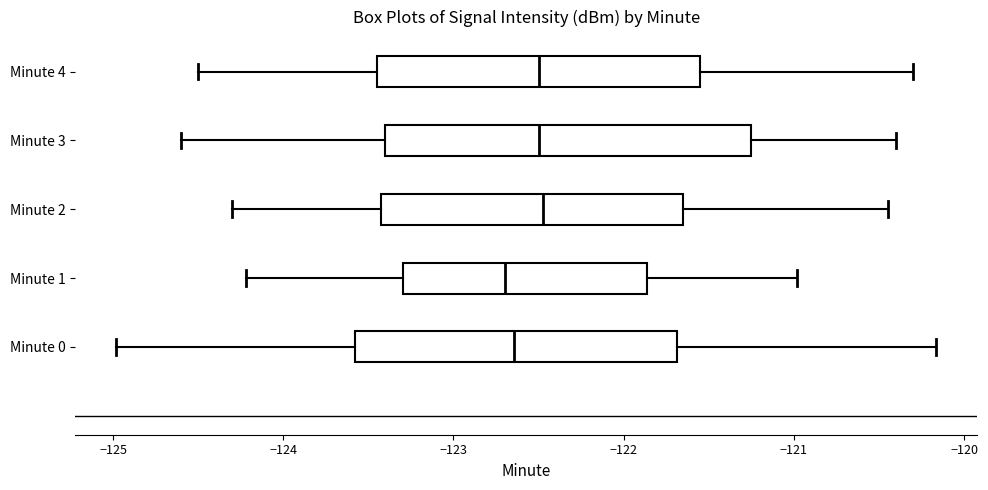

Where is the left edge of the box for Minute 1 on the x-axis? The values are not printed on the chart, so give them approximately, as read against the axis.

-123.3